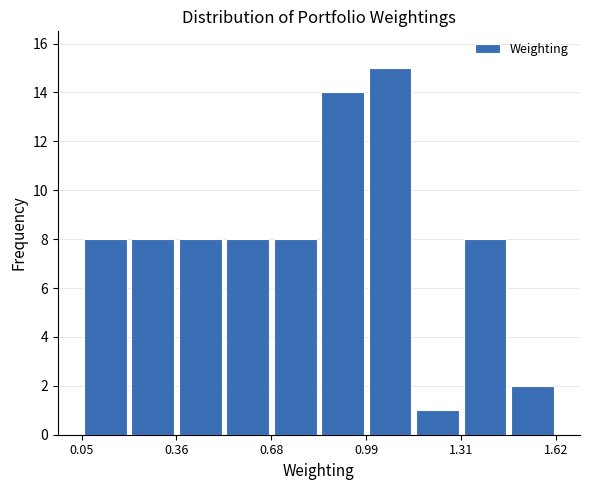

Read against the x-axis, roughly where is the centre of the tallest bar?

1.05